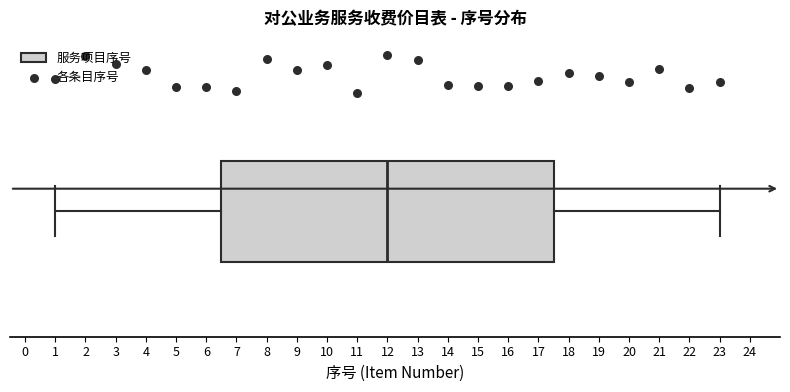

Transcribe this box plot: give where the median line is, the range the box spans, and where the two whiskers end, as read against the x-axis. The values are not printed on the chart, so give them approximately, as read against the axis.

median 12.0, box 6.5 to 17.5, whiskers 1.0 to 23.0